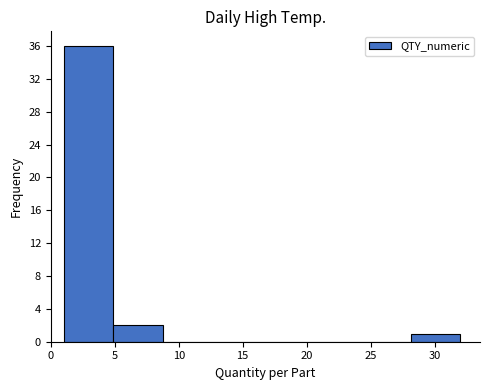

Reading left to right, transcribe this chart: for each bar, give the range it covers on the x-axis and its height. Neither the bar edges nor the heights are printed on the chart, so give them approximately, as read against the axes.

1.0 to 5.0: 36
5.0 to 9.0: 2
9.0 to 12.5: 0
12.5 to 16.5: 0
16.5 to 20.5: 0
20.5 to 24.5: 0
24.5 to 28.0: 0
28.0 to 32.0: 1